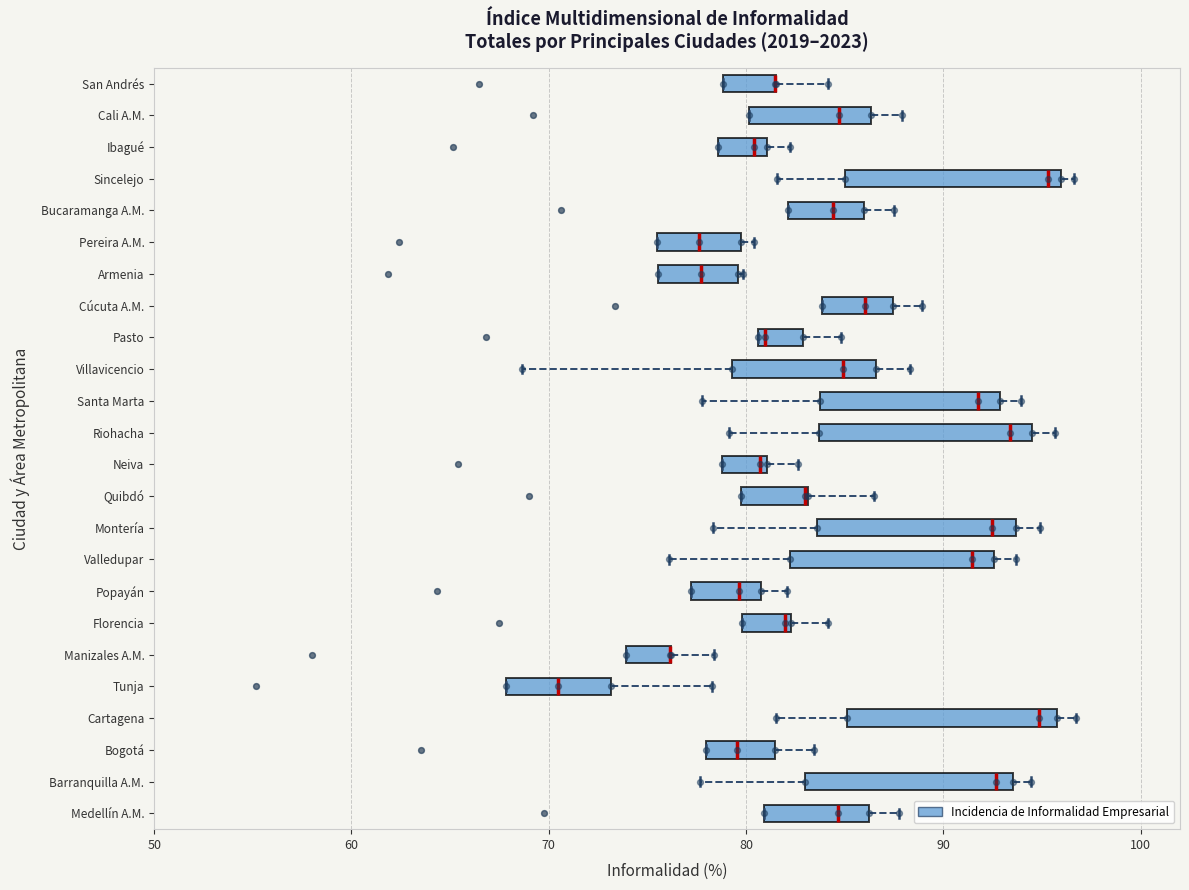

Reading bottom to top, transcribe this box plot: for each box, give where its median line is, the range the box spans, and where its two whiskers end, as read against the x-axis. The values are not printed on the chart, so give them approximately, as read against the axis.

Medellín A.M.: median 85, box 81 to 86, whiskers 81 to 88
Barranquilla A.M.: median 93, box 83 to 94, whiskers 78 to 94 (just right of the box's right edge)
Bogotá: median 80, box 78 to 81, whiskers 78 to 83
Cartagena: median 95, box 85 to 96, whiskers 82 to 97
Tunja: median 70, box 68 to 73, whiskers 68 to 78
Manizales A.M.: median 76 (drawn on the box's right edge), box 74 to 76, whiskers 74 to 78
Florencia: median 82, box 80 to 82, whiskers 80 to 84
Popayán: median 80, box 77 to 81, whiskers 77 to 82
Valledupar: median 91, box 82 to 93, whiskers 76 to 94
Montería: median 92, box 84 to 94, whiskers 78 to 95
Quibdó: median 83 (drawn on the box's right edge), box 80 to 83, whiskers 80 to 87
Neiva: median 81 (just left of the box's right edge), box 79 to 81, whiskers 79 to 83
Riohacha: median 93, box 84 to 95, whiskers 79 to 96
Santa Marta: median 92, box 84 to 93, whiskers 78 to 94
Villavicencio: median 85, box 79 to 87, whiskers 69 to 88
Pasto: median 81 (just right of the box's left edge), box 81 to 83, whiskers 81 to 85
Cúcuta A.M.: median 86, box 84 to 87, whiskers 84 to 89
Armenia: median 78, box 76 to 80, whiskers 76 to 80
Pereira A.M.: median 78, box 75 to 80, whiskers 75 to 80 (just right of the box's right edge)
Bucaramanga A.M.: median 84, box 82 to 86, whiskers 82 to 88
Sincelejo: median 95, box 85 to 96, whiskers 82 to 97
Ibagué: median 80, box 79 to 81, whiskers 79 to 82
Cali A.M.: median 85, box 80 to 86, whiskers 80 to 88
San Andrés: median 81 (drawn on the box's right edge), box 79 to 82, whiskers 79 to 84